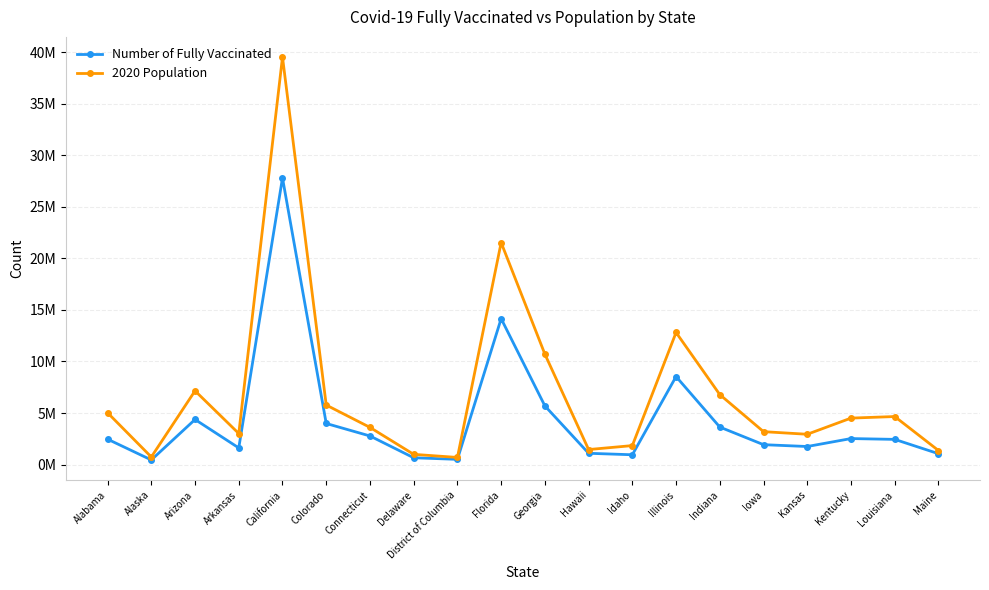

How many lines are shown in the chart?

2